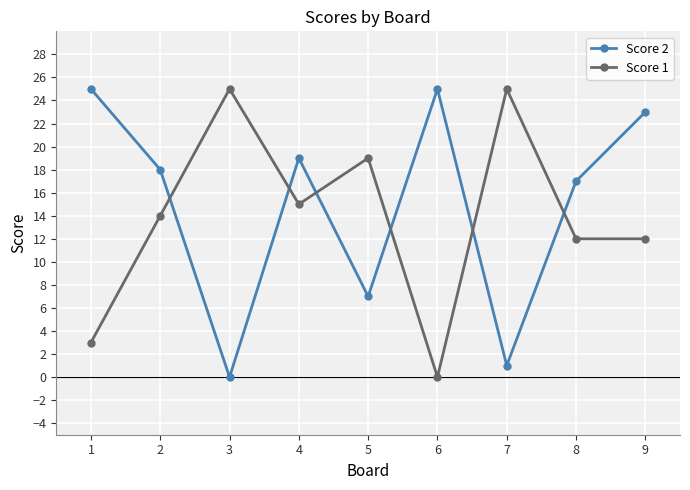

What is the spread (max minus min) of values at 9?

11